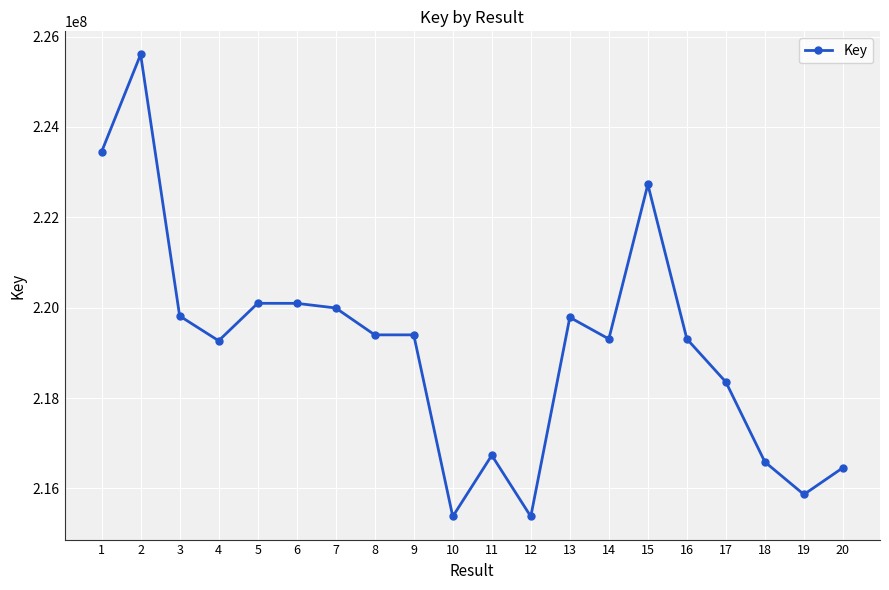

What is the value of the 15th point from the left?

222727569